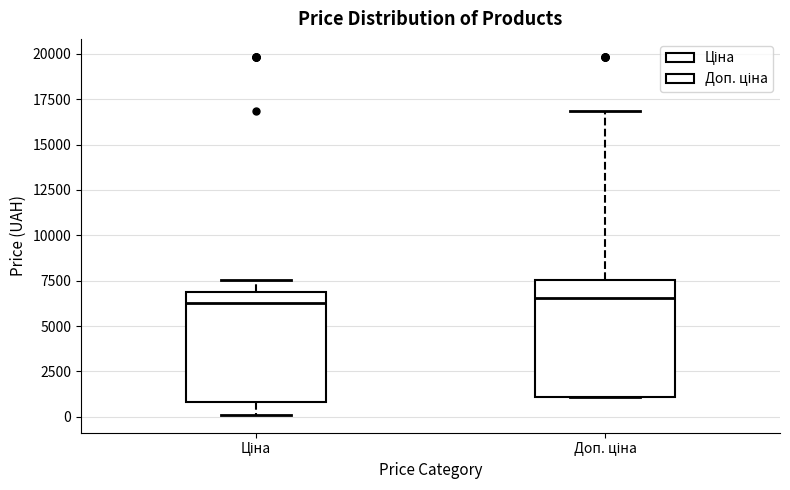

Reading left to right, read every box against the y-axis: the position of its median line, the range the box covers, and the ends of its whiskers. The values are not printed on the chart, so give them approximately, as read against the axis.

Ціна: median 6500, box 1000 to 7000, whiskers 0 to 7500
Доп. ціна: median 6500, box 1000 to 7500, whiskers 1000 to 17000